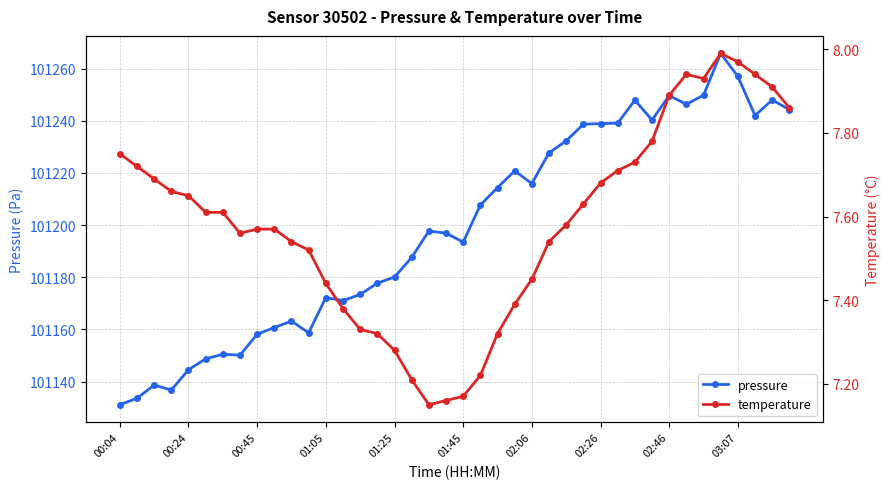

At which label is temperature closest to 7?

18